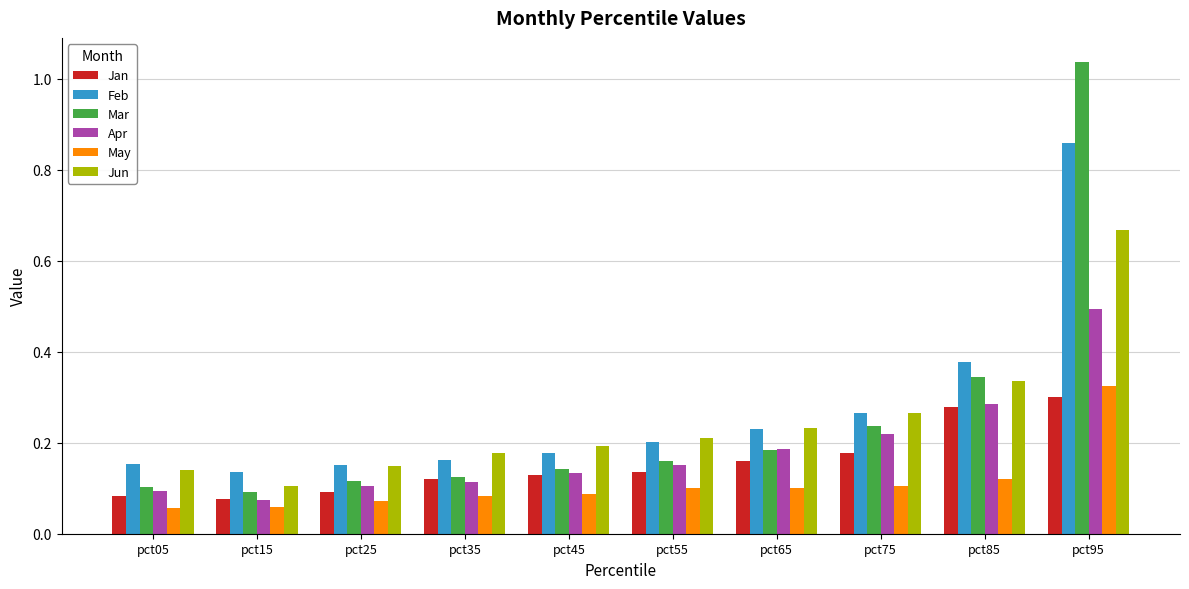

The May series shows 0.1 at pct65. True or false?

True